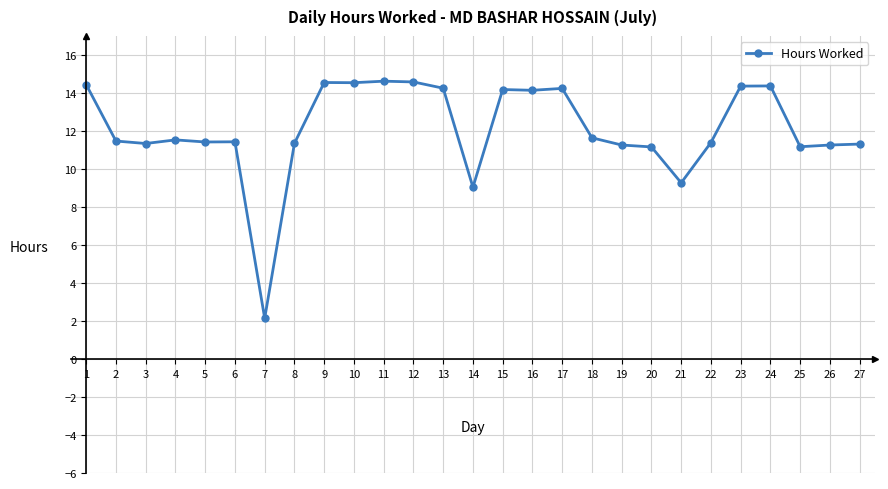

What is the change in value from 1 to 4?

-2.9